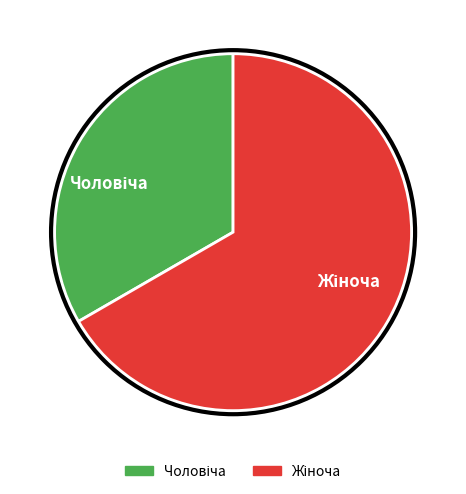

Is there any slice that represents more than half of the pie?

Yes